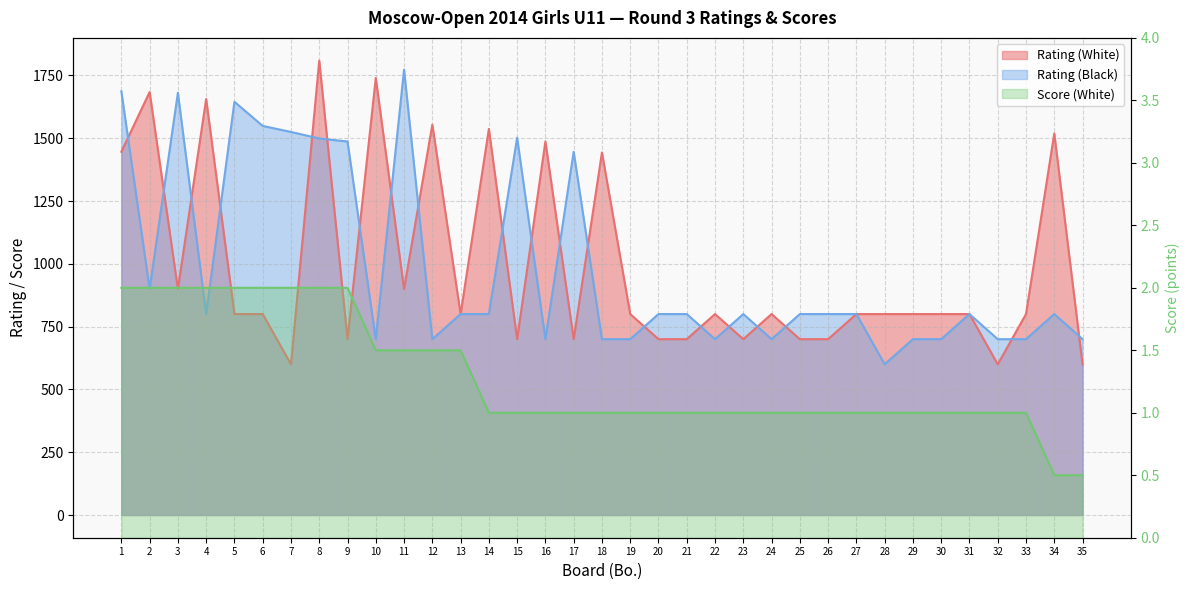

At which label is Rating (Black) closest to 1186?

17